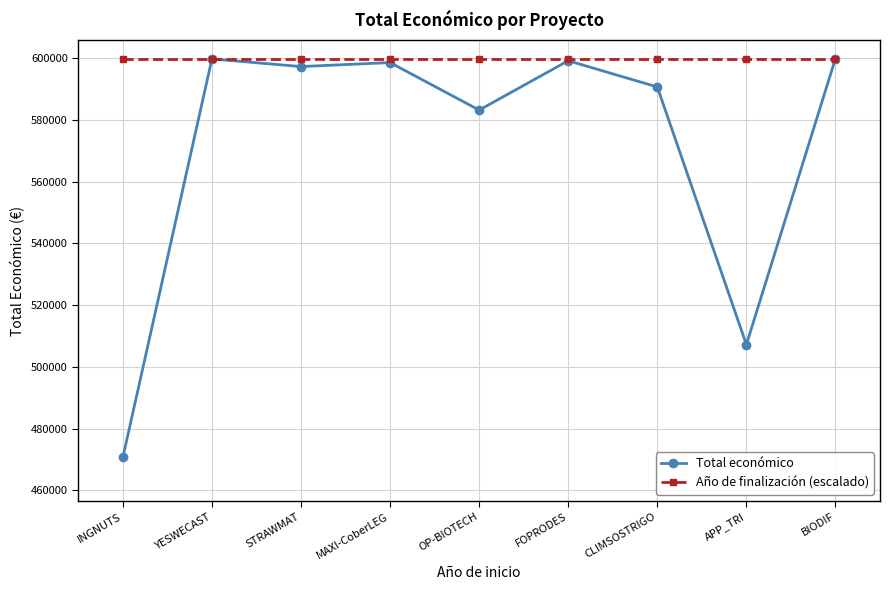

How many lines are shown in the chart?

2